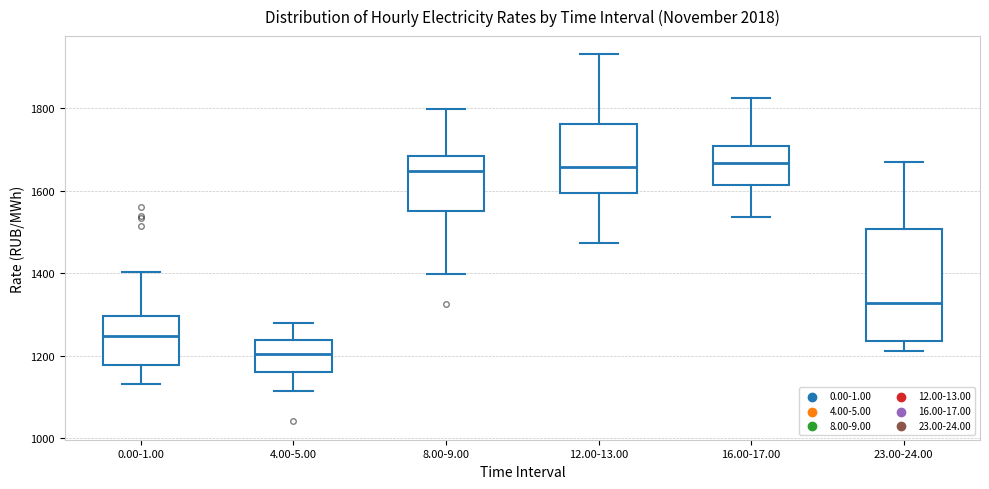

Reading left to right, read every box against the y-axis: the position of its median line, the range the box covers, and the ends of its whiskers. The values are not printed on the chart, so give them approximately, as read against the axis.

0.00-1.00: median 1240, box 1180 to 1300, whiskers 1140 to 1400
4.00-5.00: median 1200, box 1160 to 1240, whiskers 1120 to 1280
8.00-9.00: median 1640, box 1560 to 1680, whiskers 1400 to 1800
12.00-13.00: median 1660, box 1600 to 1760, whiskers 1480 to 1940
16.00-17.00: median 1660, box 1620 to 1700, whiskers 1540 to 1820
23.00-24.00: median 1320, box 1240 to 1500, whiskers 1220 to 1660